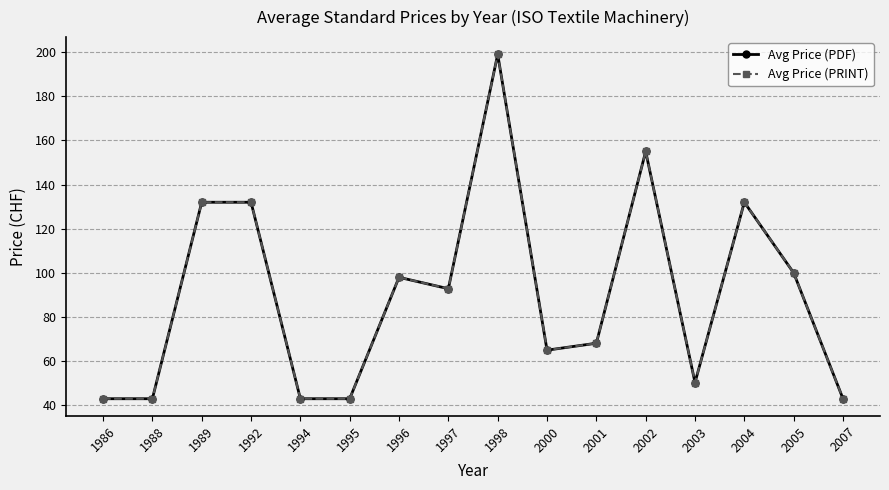

Is this an area chart (filled region under the line)?

No